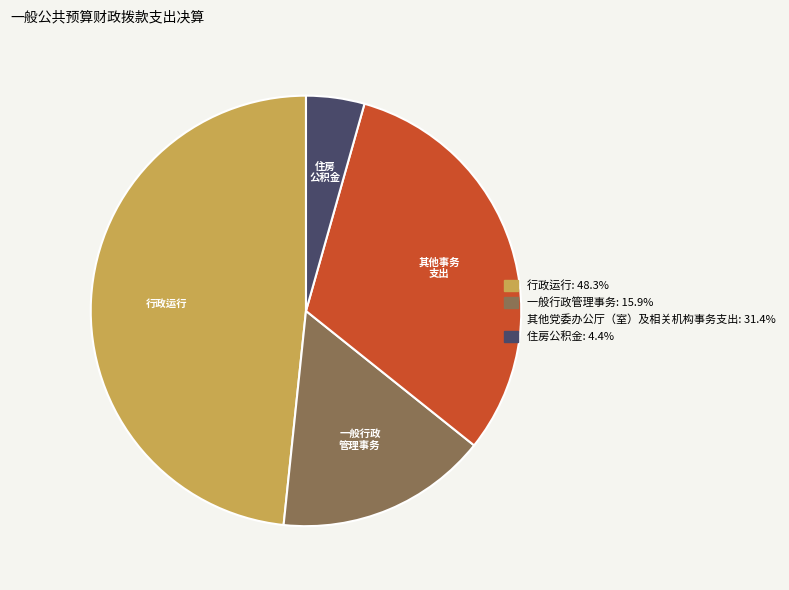

Does any single category account for the majority?

No